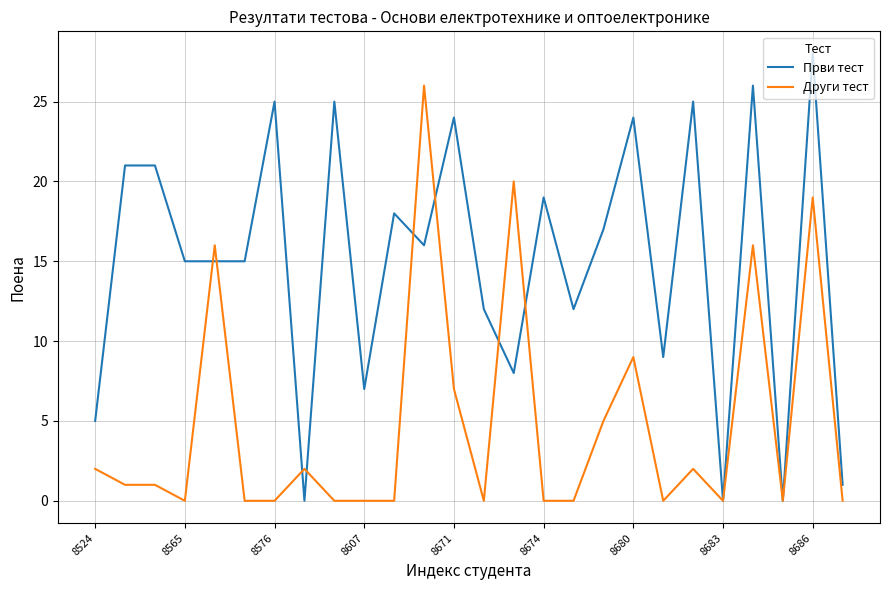

What is the maximum value for Први тест?

28